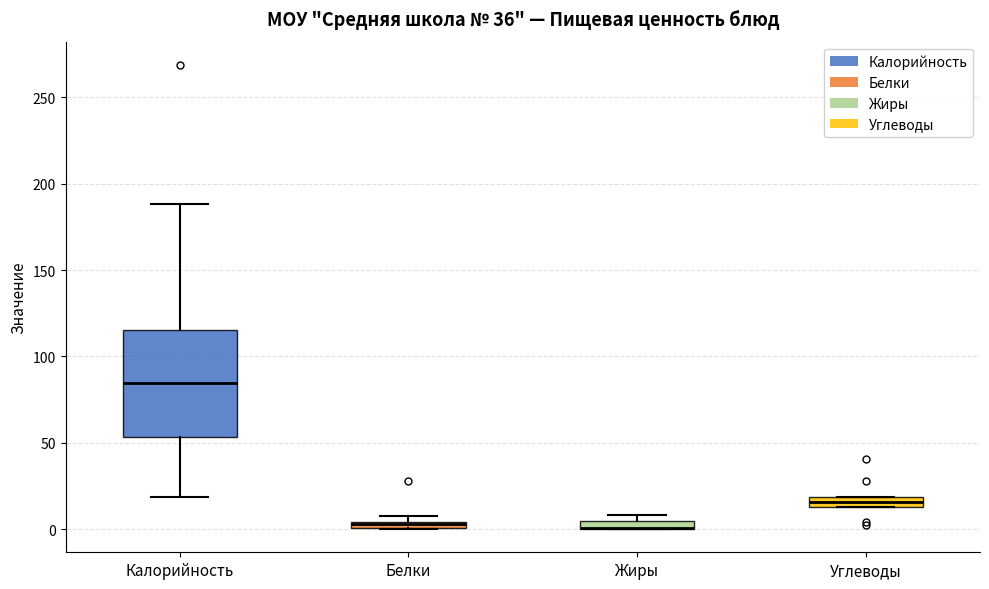

Comparing the boxes themselves (not the whiskers), which one is the tallest?

Калорийность